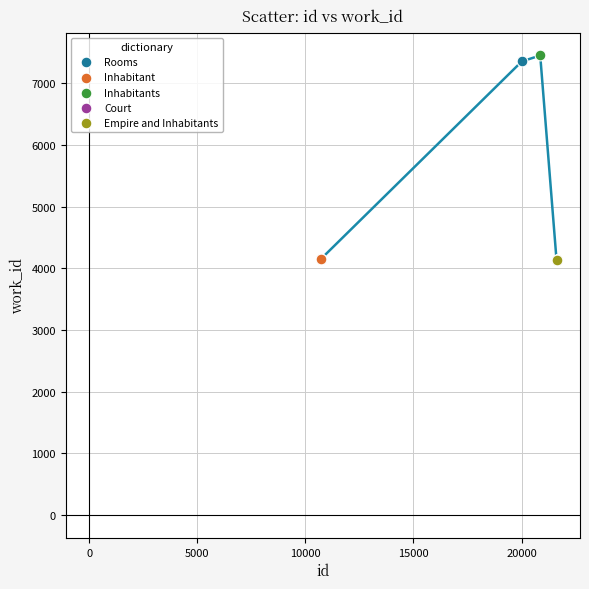

What are all the series names shown in the legend?

Rooms, Inhabitant, Inhabitants, Court, Empire and Inhabitants